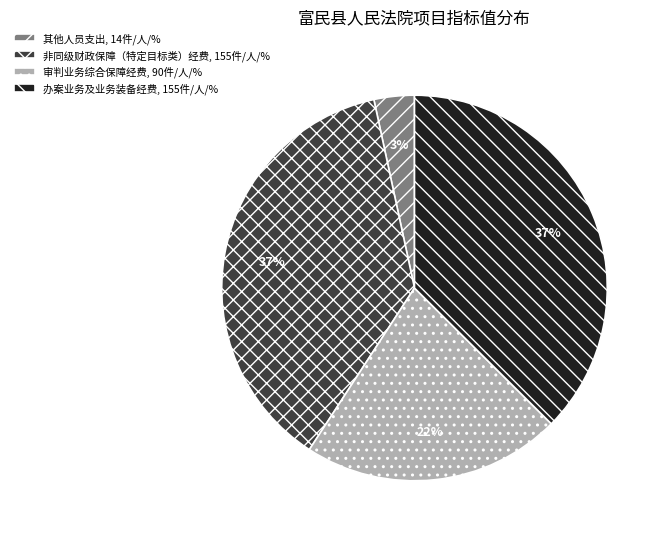

Is there any slice that represents more than half of the pie?

No